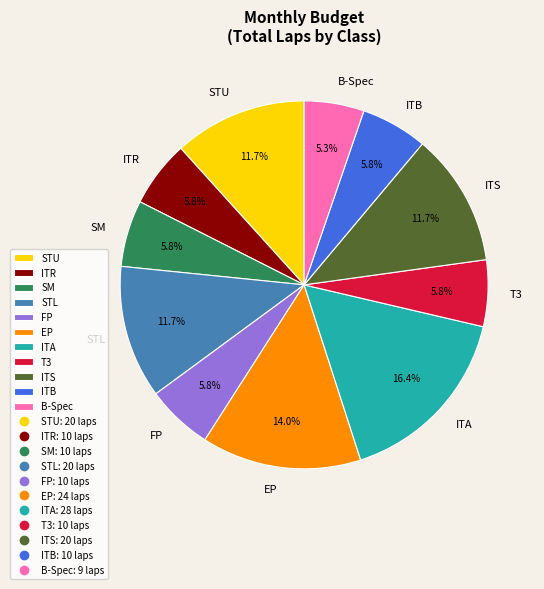

Does ITR account for over 50% of the chart?

No